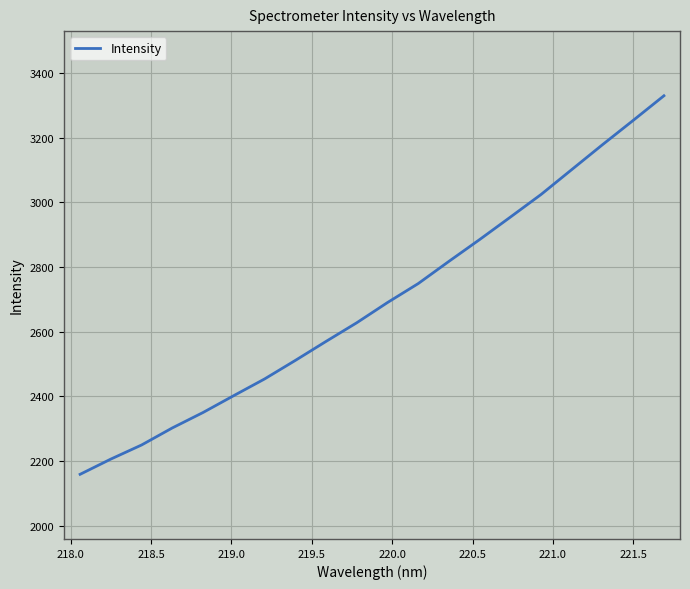

What is the maximum value shown in the chart?

3329.4